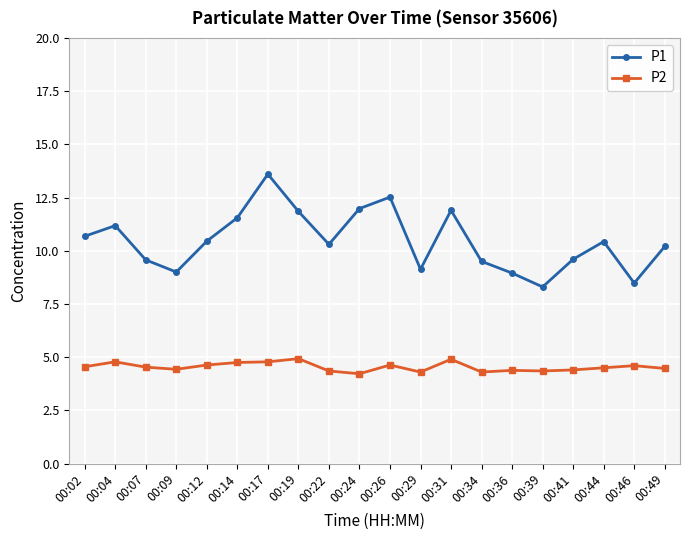

True or false: P2 has a value of 4.2 at 00:24.

True